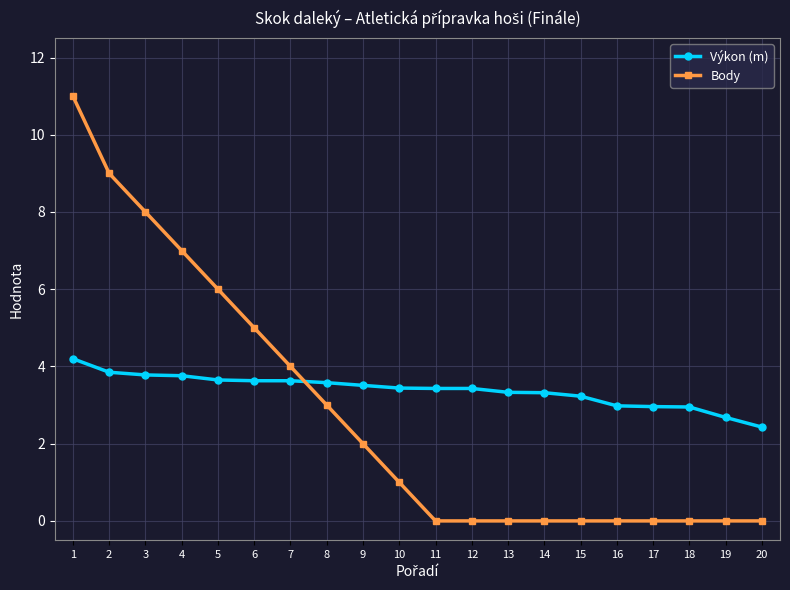

Is it true that Výkon (m) equals 3.6 at 5?

True